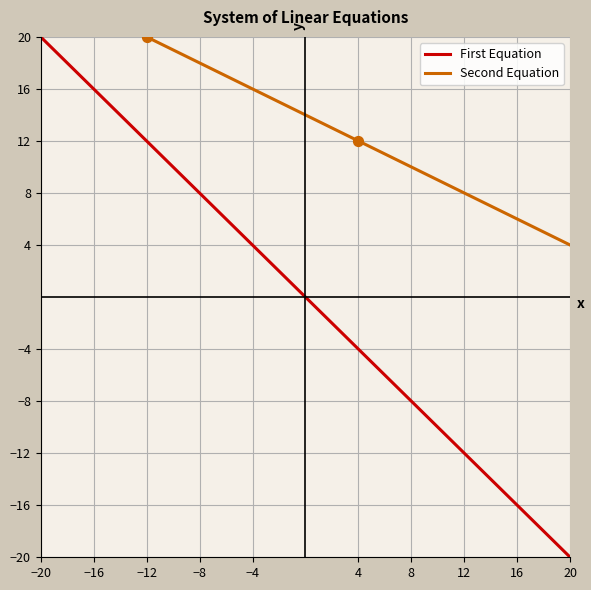

Which series reaches the maximum Y coordinate?

First Equation